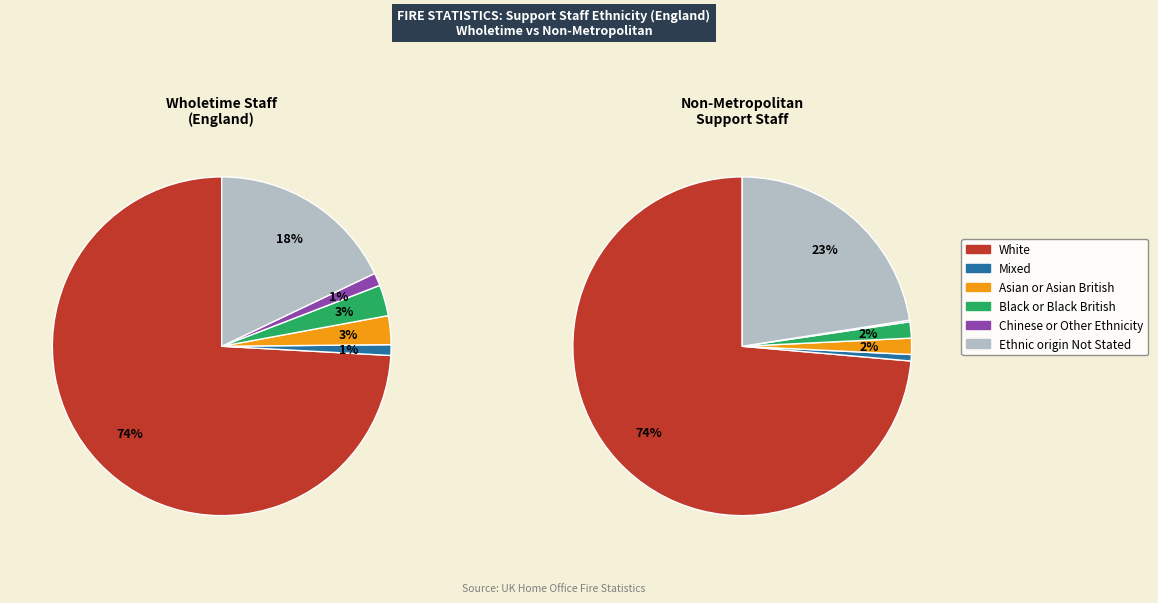

To the nearest percent, what is the average slice percentage?

17%